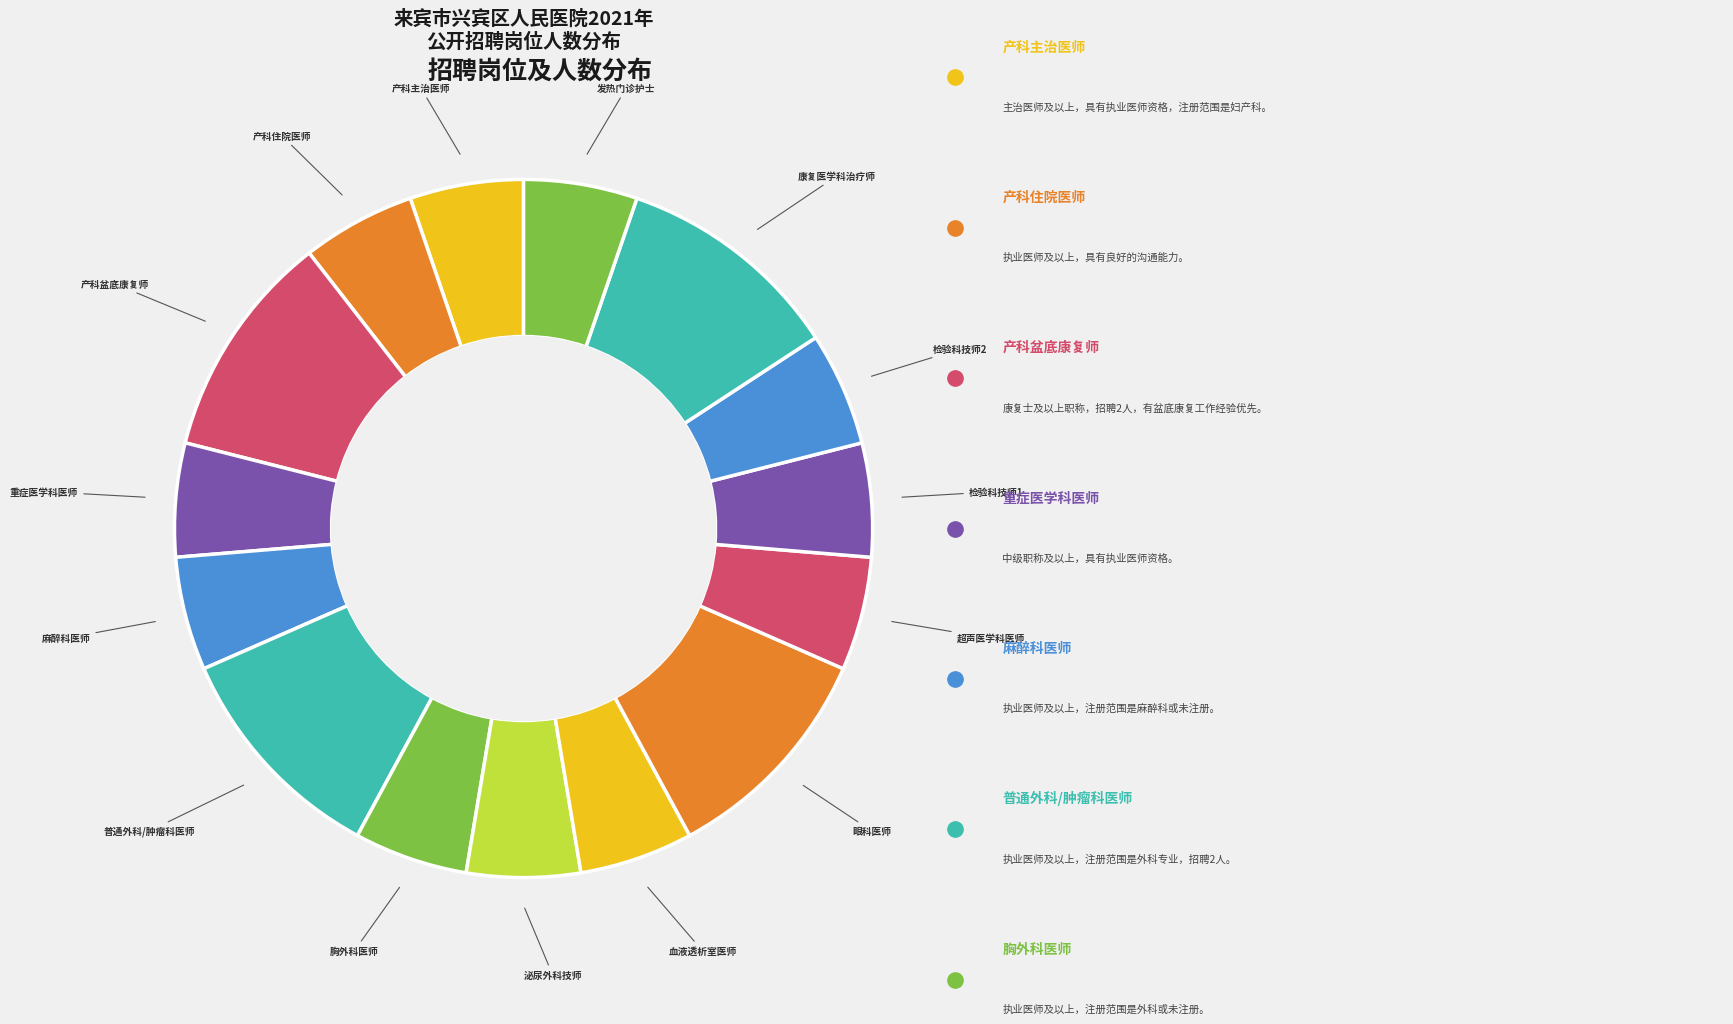

To the nearest percent, what is the average slice percentage?

7%